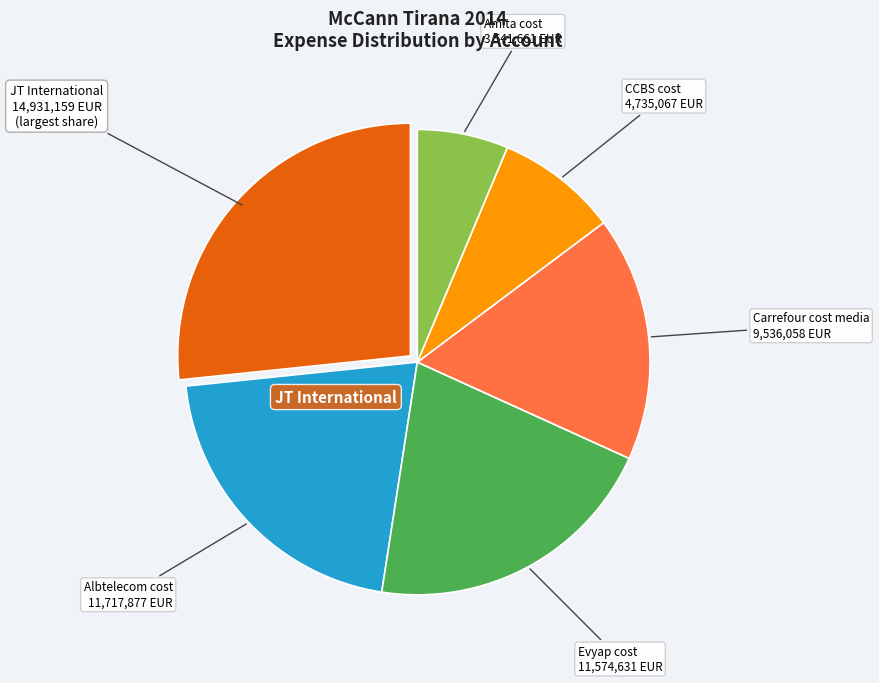

Is there any slice that represents more than half of the pie?

No